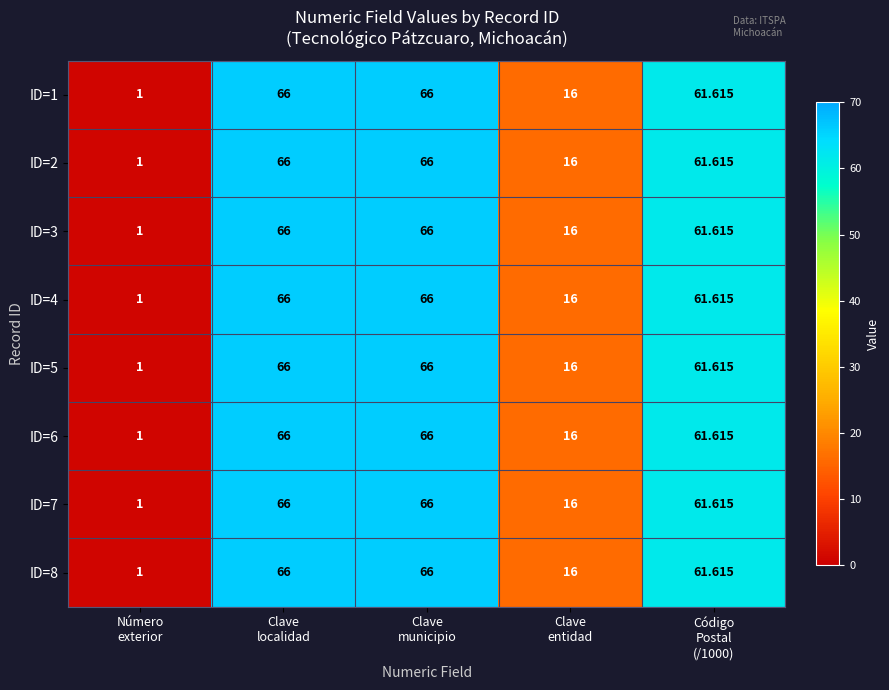

How many categories are shown in the chart?

5